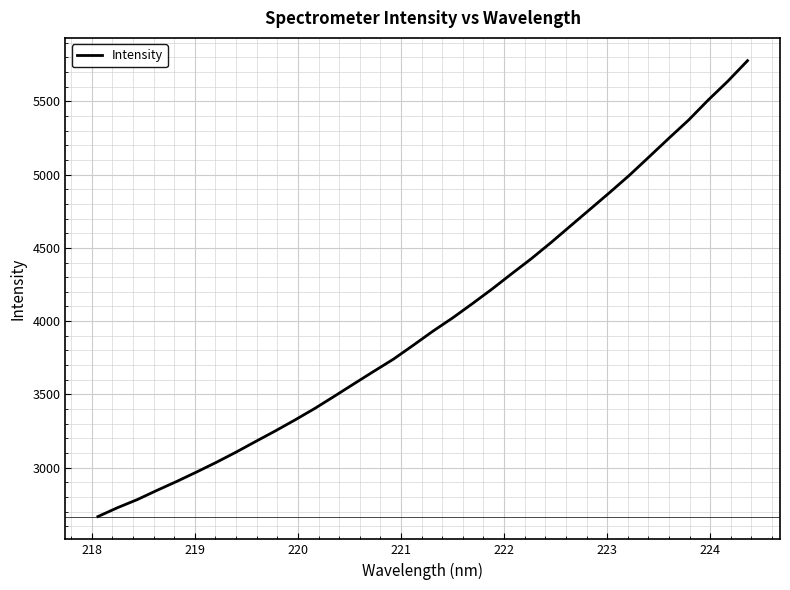

How many values exceed 3930?

17